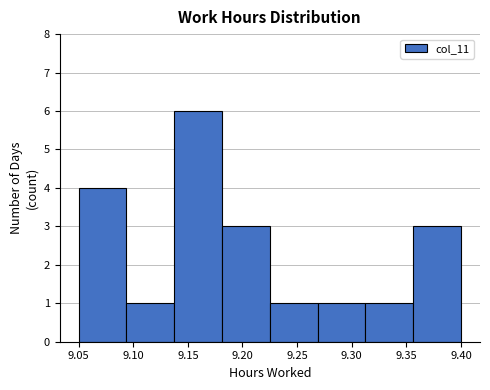

Reading left to right, list every bar in this chart as the range it spans on the x-axis followed by its height. Neither the bar edges nor the heights are printed on the chart, so give them approximately, as read against the axes.

9.050 to 9.095: 4
9.095 to 9.140: 1
9.140 to 9.180: 6
9.180 to 9.225: 3
9.225 to 9.270: 1
9.270 to 9.315: 1
9.315 to 9.355: 1
9.355 to 9.400: 3